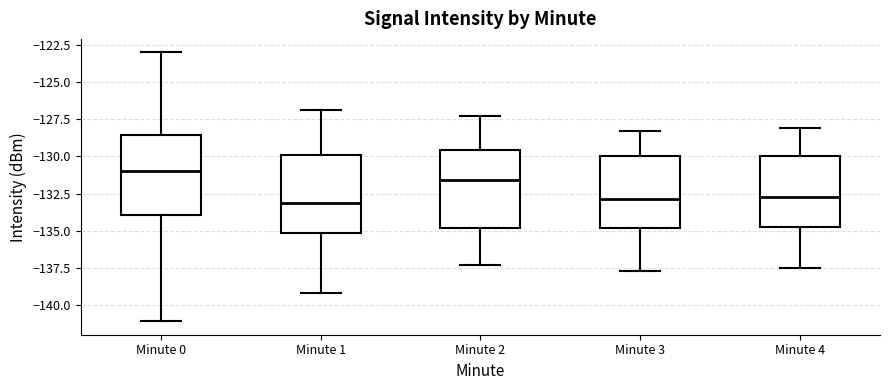

Reading left to right, read every box against the y-axis: the position of its median line, the range the box covers, and the ends of its whiskers. The values are not printed on the chart, so give them approximately, as read against the axis.

Minute 0: median -131.0, box -134.0 to -128.5, whiskers -141.0 to -123.0
Minute 1: median -133.0, box -135.0 to -130.0, whiskers -139.0 to -127.0
Minute 2: median -131.5, box -135.0 to -129.5, whiskers -137.5 to -127.5
Minute 3: median -133.0, box -135.0 to -130.0, whiskers -137.5 to -128.5
Minute 4: median -132.5, box -134.5 to -130.0, whiskers -137.5 to -128.0